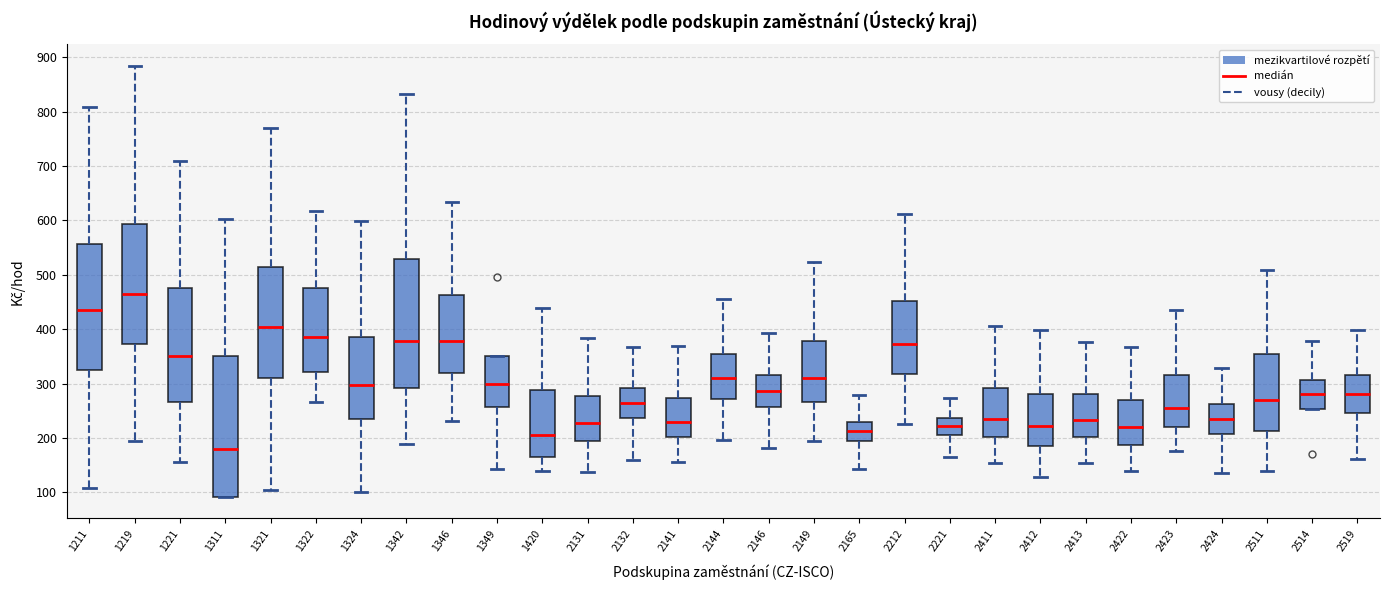

Reading left to right, read every box against the y-axis: the position of its median line, the range the box covers, and the ends of its whiskers. The values are not printed on the chart, so give them approximately, as read against the axis.

1211: median 430, box 320 to 560, whiskers 110 to 810
1219: median 460, box 370 to 590, whiskers 190 to 880
1221: median 350, box 270 to 480, whiskers 160 to 710
1311: median 180, box 90 to 350, whiskers 90 to 600
1321: median 400, box 310 to 510, whiskers 100 to 770
1322: median 390, box 320 to 480, whiskers 270 to 620
1324: median 300, box 230 to 390, whiskers 100 to 600
1342: median 380, box 290 to 530, whiskers 190 to 830
1346: median 380, box 320 to 460, whiskers 230 to 630
1349: median 300, box 260 to 350, whiskers 140 to 350
1420: median 210, box 170 to 290, whiskers 140 to 440
2131: median 230, box 190 to 280, whiskers 140 to 380
2132: median 260, box 240 to 290, whiskers 160 to 370
2141: median 230, box 200 to 270, whiskers 160 to 370
2144: median 310, box 270 to 350, whiskers 200 to 460
2146: median 290, box 260 to 320, whiskers 180 to 390
2149: median 310, box 270 to 380, whiskers 200 to 520
2165: median 210, box 190 to 230, whiskers 140 to 280
2212: median 370, box 320 to 450, whiskers 230 to 610
2221: median 220, box 210 to 240, whiskers 160 to 270
2411: median 240, box 200 to 290, whiskers 150 to 410
2412: median 220, box 190 to 280, whiskers 130 to 400
2413: median 230, box 200 to 280, whiskers 150 to 380
2422: median 220, box 190 to 270, whiskers 140 to 370
2423: median 260, box 220 to 320, whiskers 180 to 440
2424: median 240, box 210 to 260, whiskers 140 to 330
2511: median 270, box 210 to 350, whiskers 140 to 510
2514: median 280, box 250 to 310, whiskers 250 to 380
2519: median 280, box 250 to 320, whiskers 160 to 400